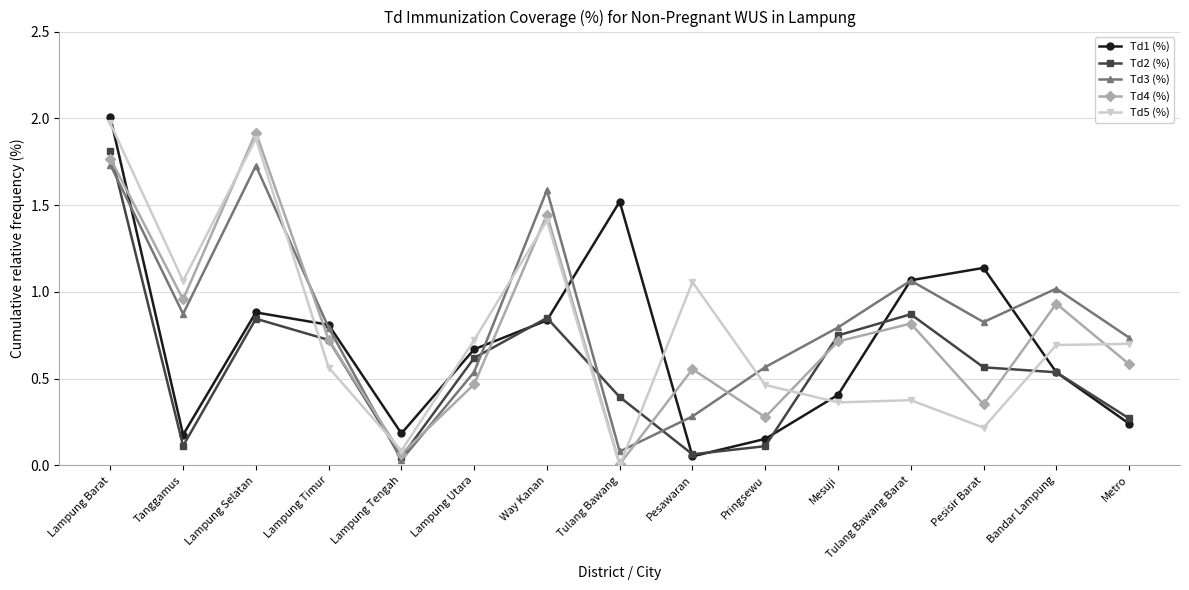

How many intersections are there between Td5 (%) and Td2 (%)?

6